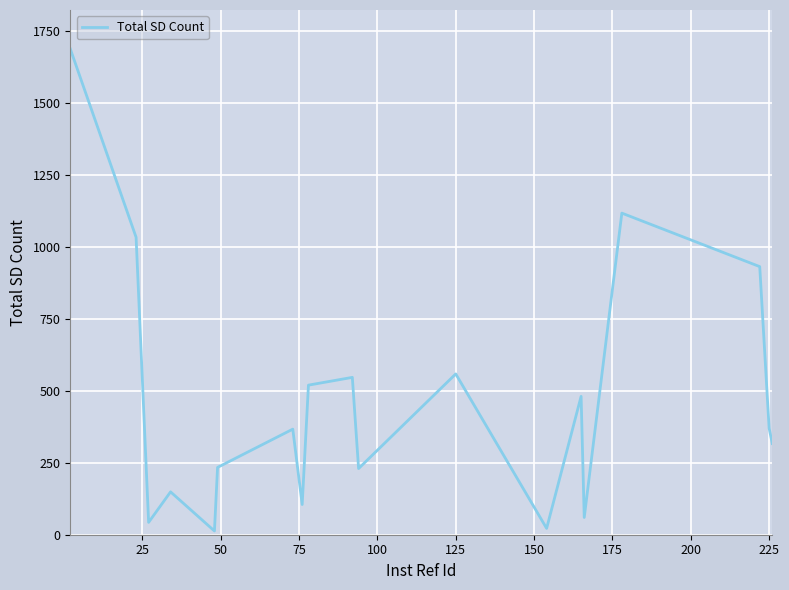

Does the chart have visible grid lines?

Yes